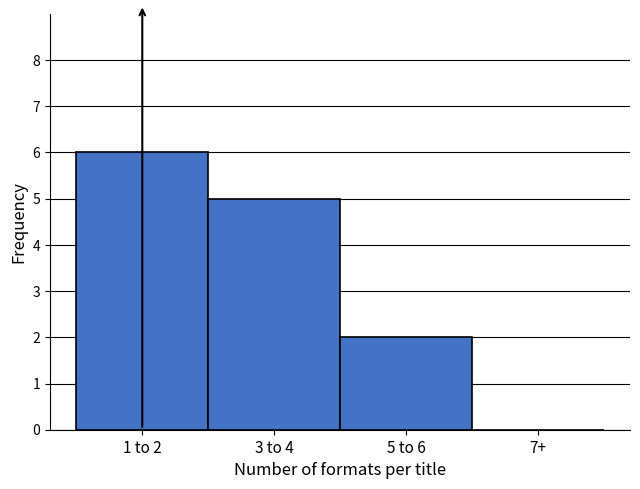

Reading left to right, list all the values displayed in this chart.

1 to 2=6	3 to 4=5	5 to 6=2	7+=0